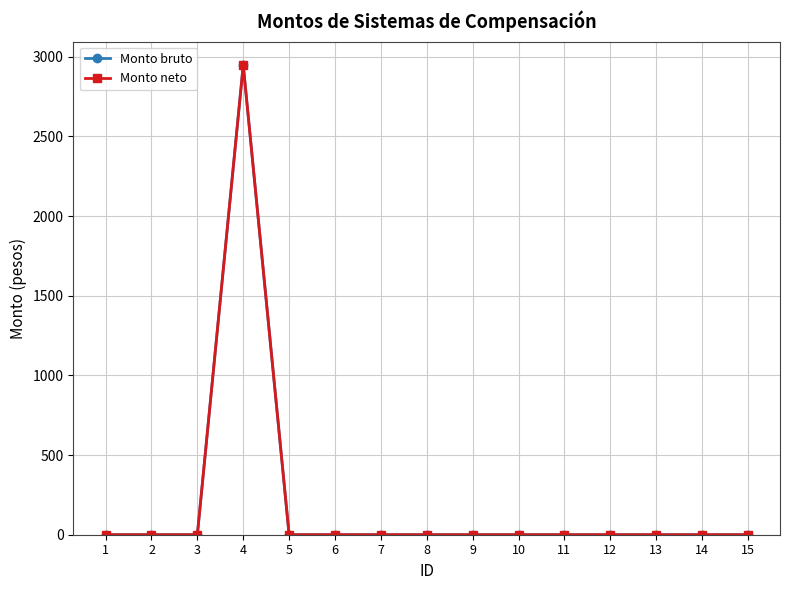

Reading left to right, list all the values displayed in this chart.

Monto bruto: 0.0	0.0	0.0	2947.3	0.0	0.0	0.0	0.0	0.0	0.0	0.0	0.0	0.0	0.0	0.0
Monto neto: 0.0	0.0	0.0	2947.3	0.0	0.0	0.0	0.0	0.0	0.0	0.0	0.0	0.0	0.0	0.0